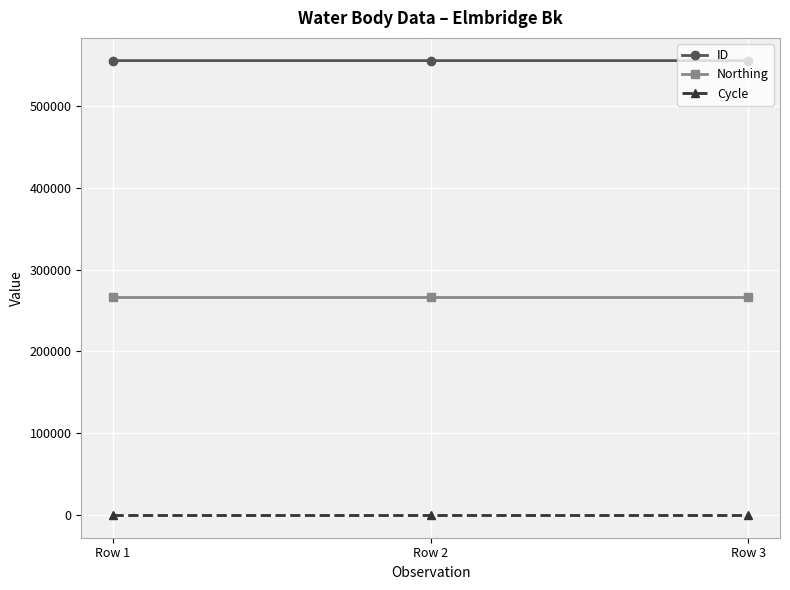

What is the value of the ID point at the 1st from the left?

555316